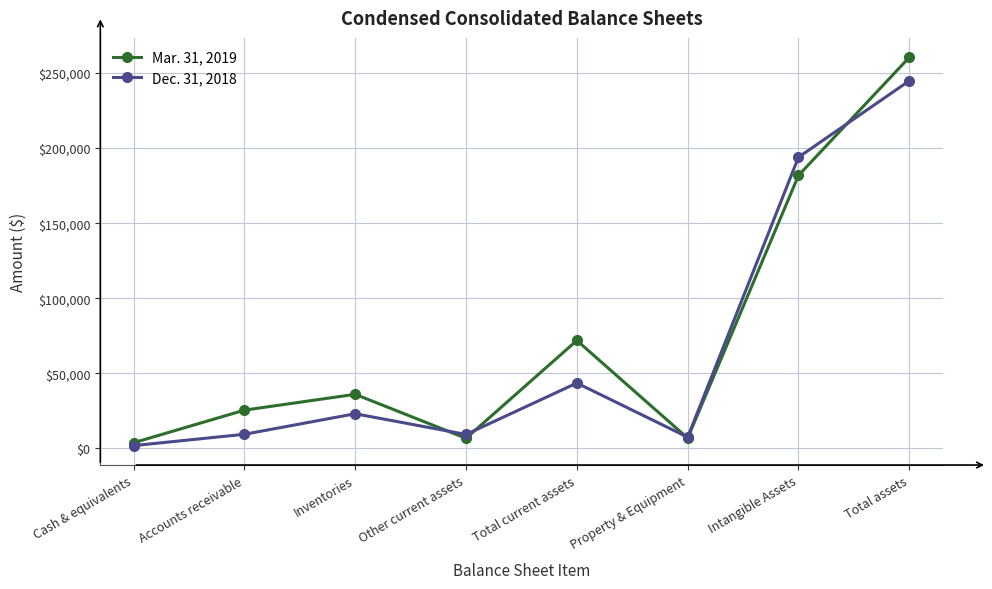

Where is the first local maximum for Mar. 31, 2019?

Inventories